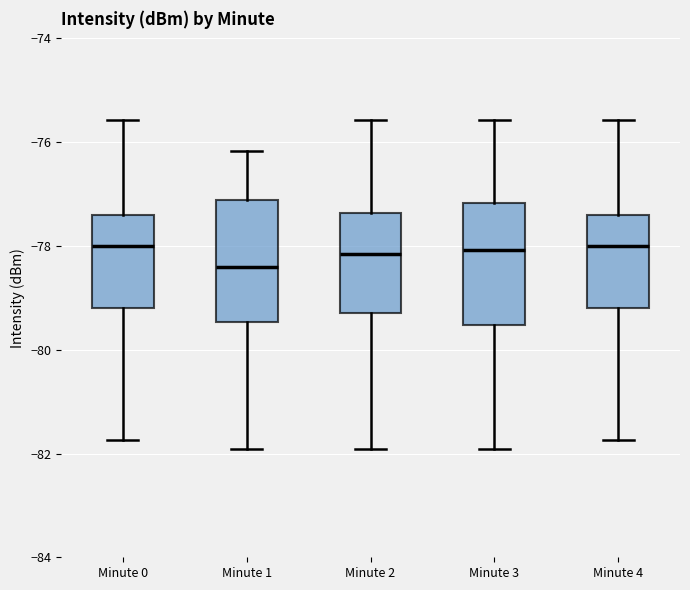

Where is the lower edge of the box for Minute 2 on the y-axis? The values are not printed on the chart, so give them approximately, as read against the axis.

-79.2